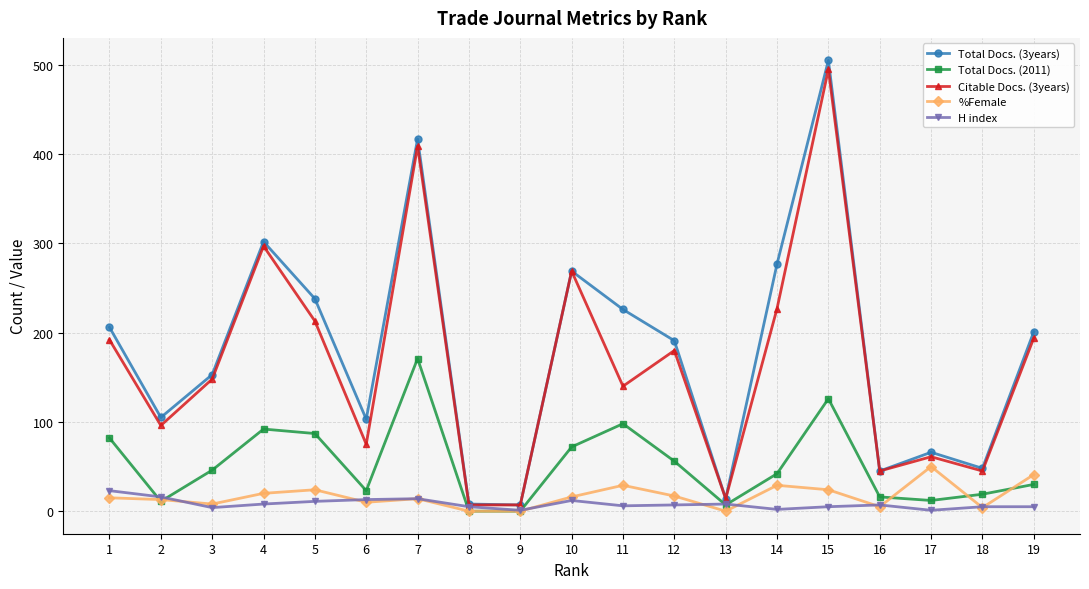

At which label does H index reach its peak?

1